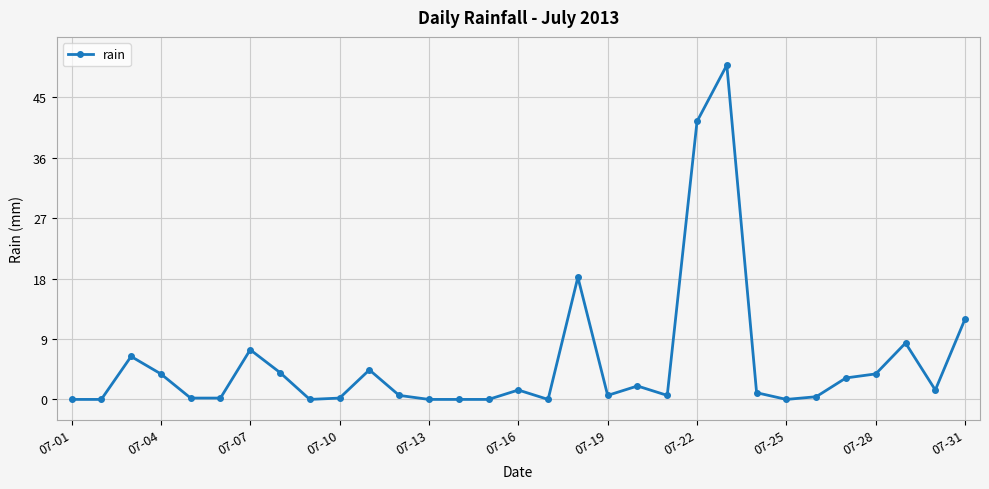

What is the average value?

5.5